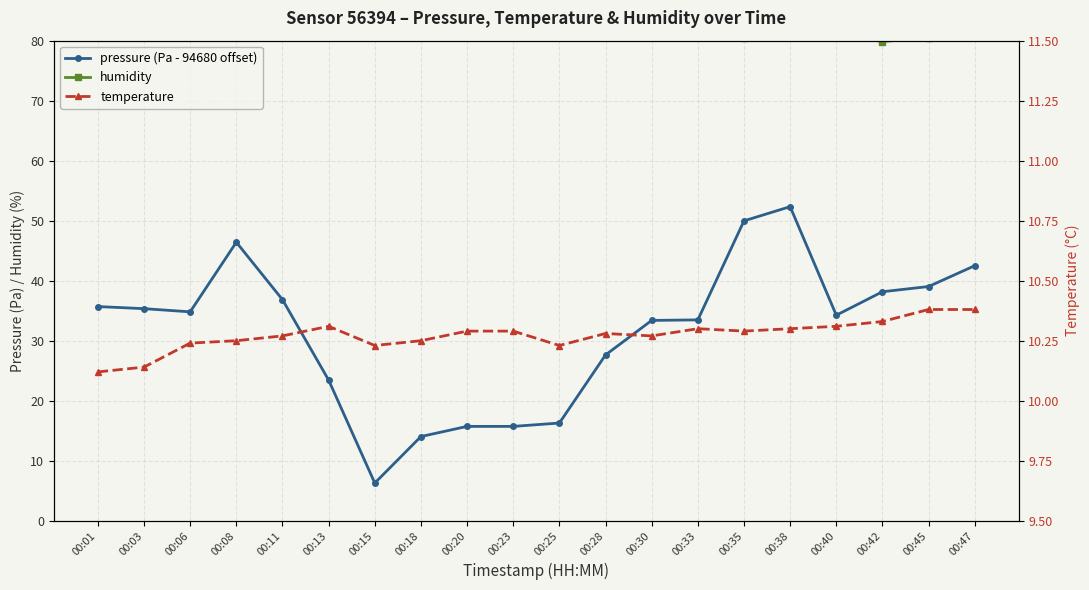

What is the spread (max minus min) of values at 00:47?

70.2